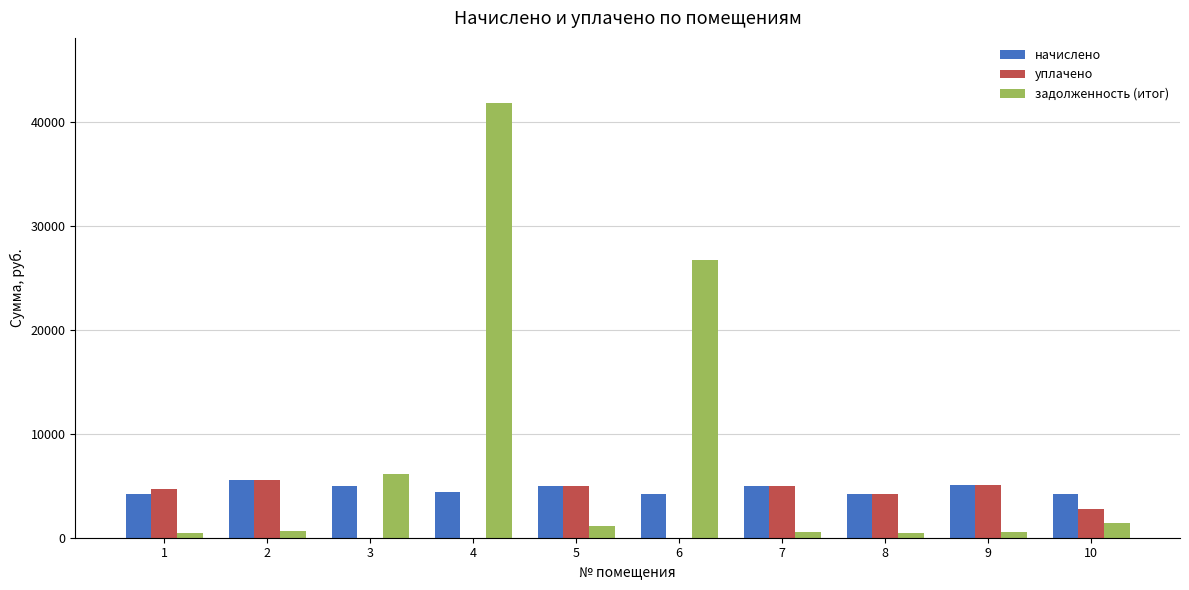

The value of начислено at 8 is 4255.6. True or false?

True